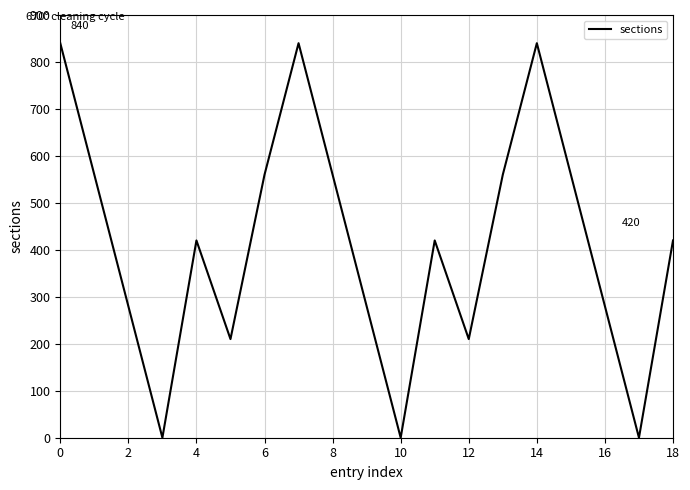

What is the difference between the maximum and minimum values?

840